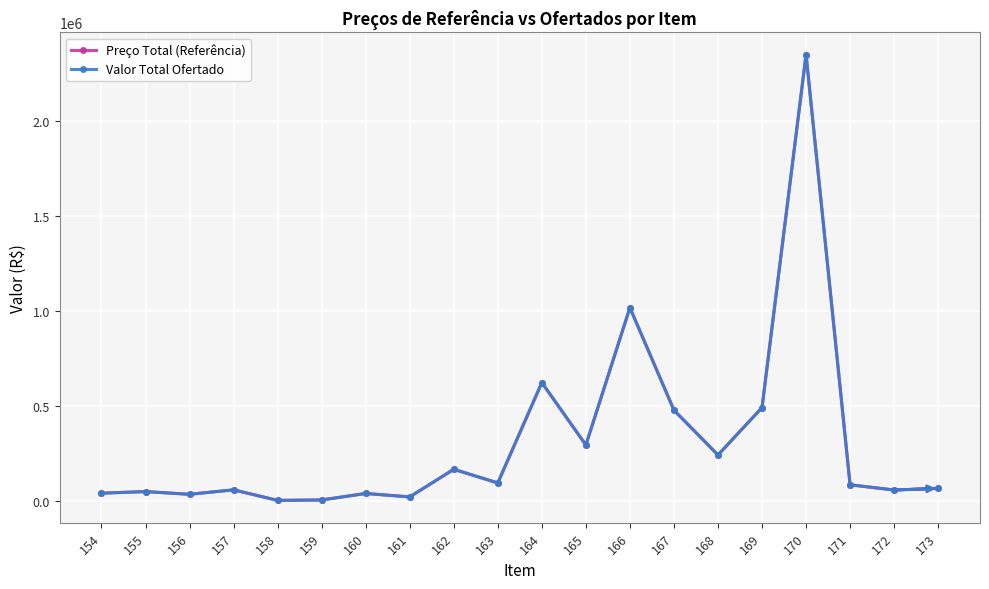

What is the value of the Preço Total (Referência) point at the 12th from the left?

293628.5